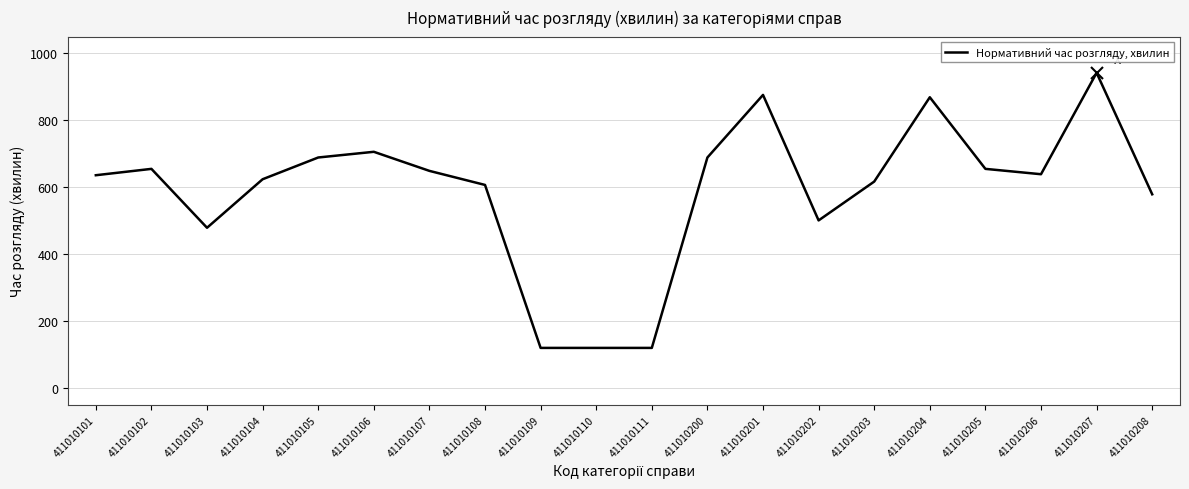

How many values are below 639?

10